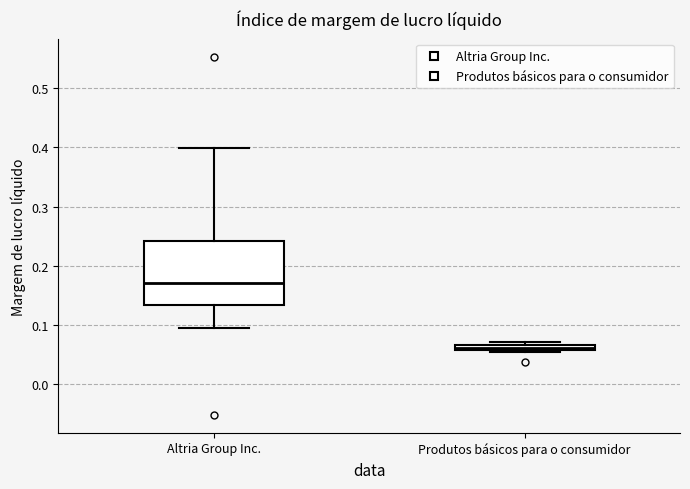

Where is the upper edge of the box for Produtos básicos para o consumidor on the y-axis? The values are not printed on the chart, so give them approximately, as read against the axis.

0.07